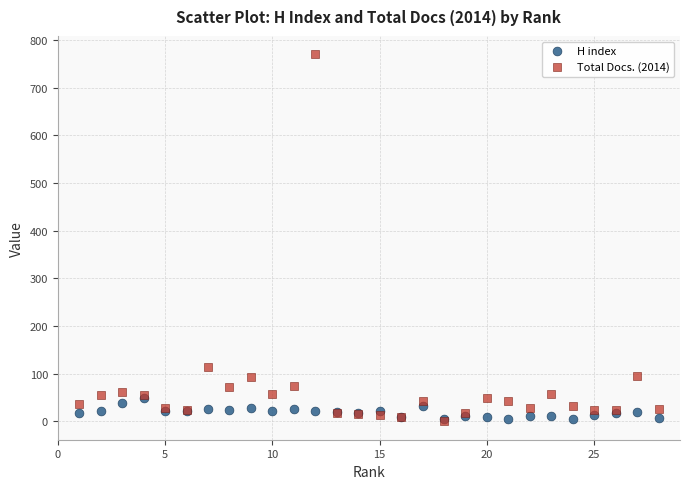

In the Total Docs. (2014) series, what Y value is closest to 385?

115